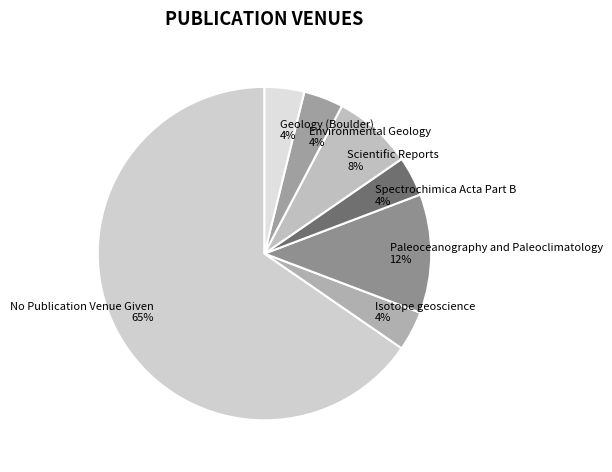

Approximately how many times larger is the value at Geology (Boulder) compared to No Publication Venue Given?

0.1